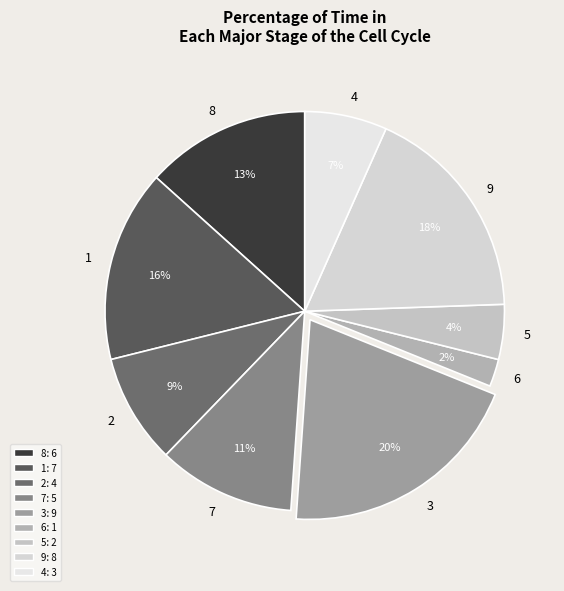

To the nearest percent, what is the average slice percentage?

11%